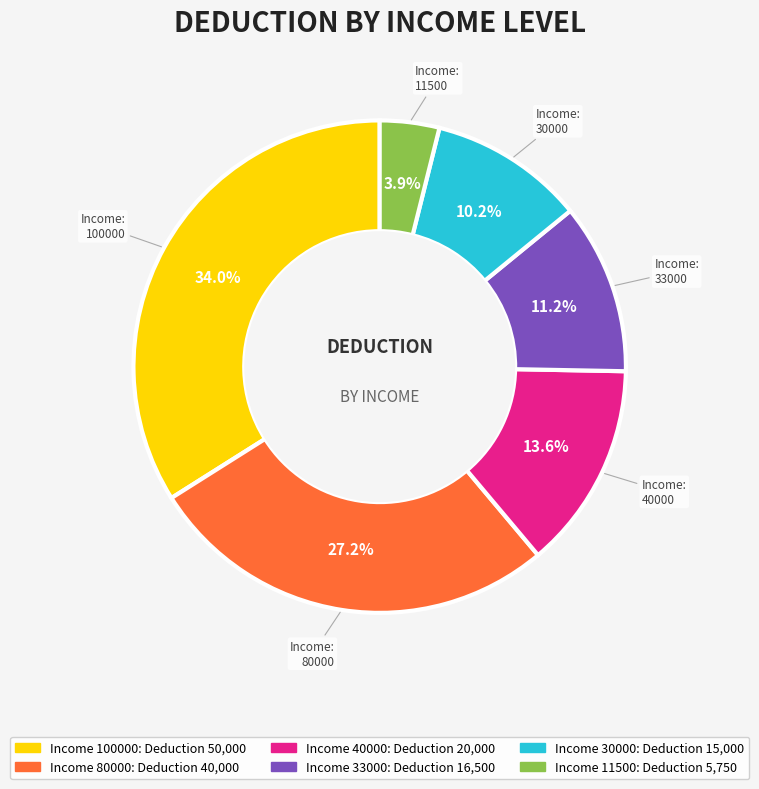

Is there a majority slice in this chart?

No